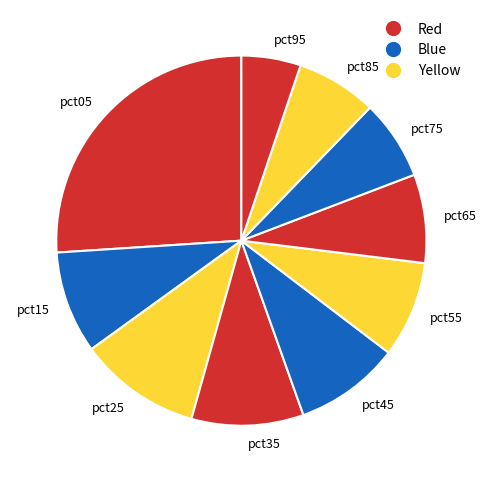

Is pct15 the majority of the pie?

No